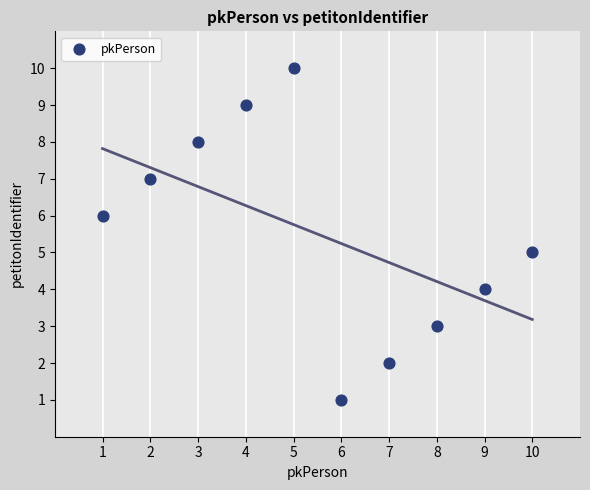

What is the average Y value?

6